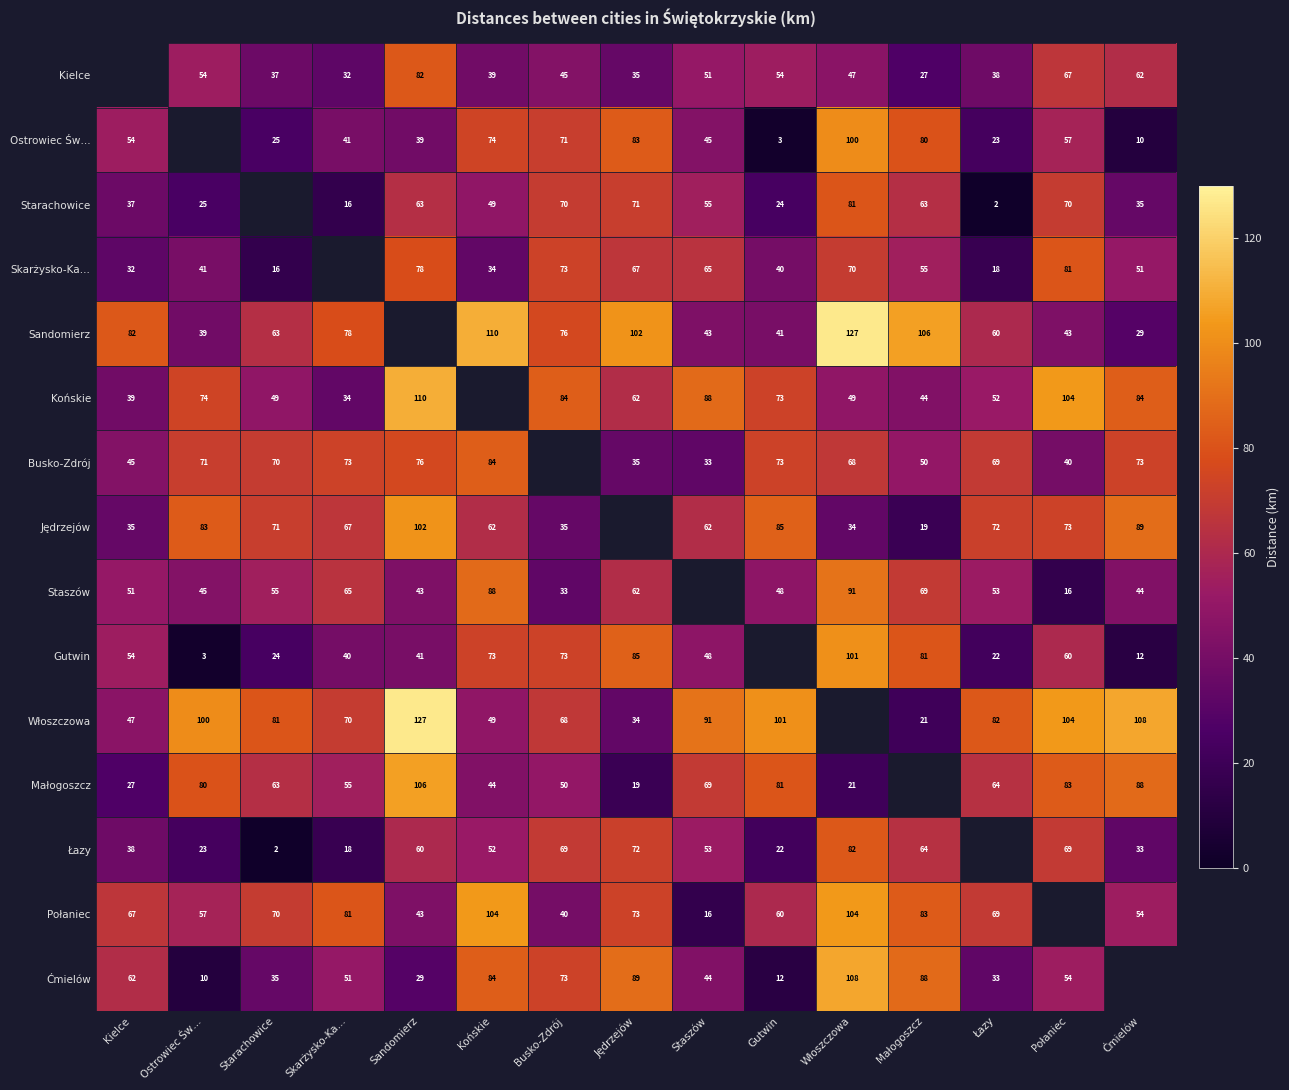

True or false: Skarżysko-Ka… has a value of 107 at Sandomierz.

False